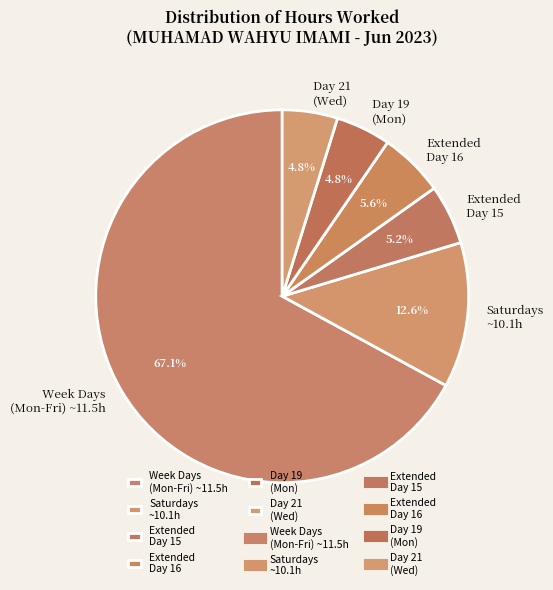

Which category accounts for the majority?

Week Days (Mon-Fri) ~11.5h